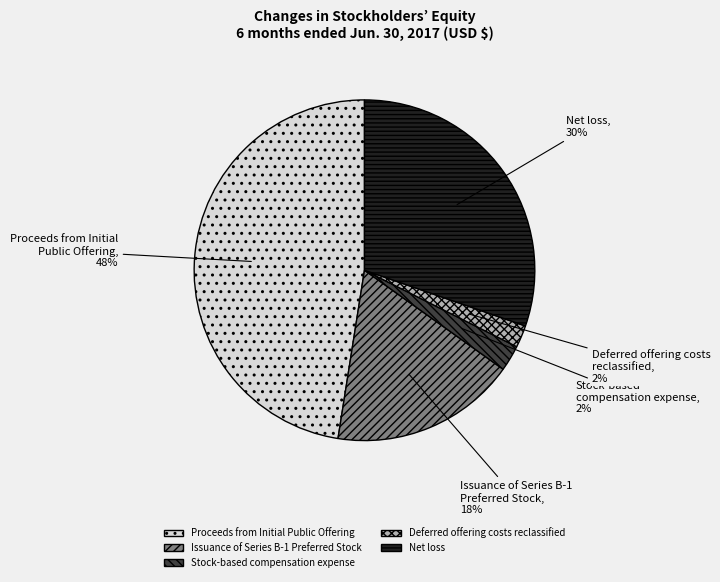

Does Proceeds from Initial Public Offering represent more than half of the total?

No